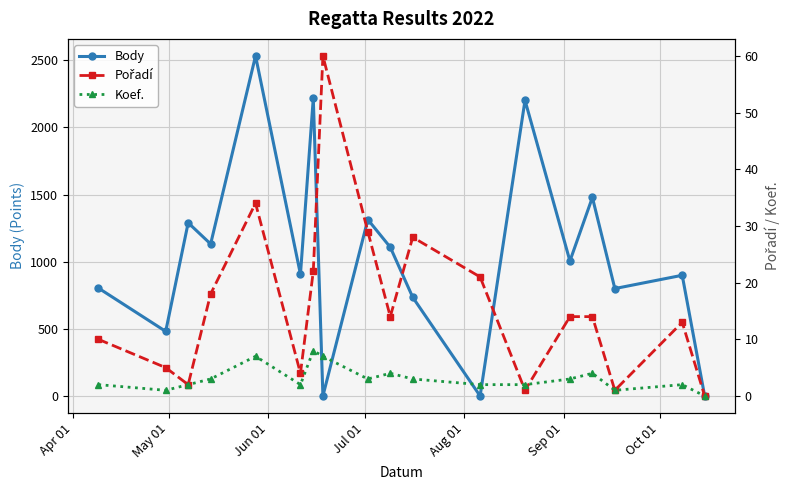

How many interior local valleys does the Body series have?

7